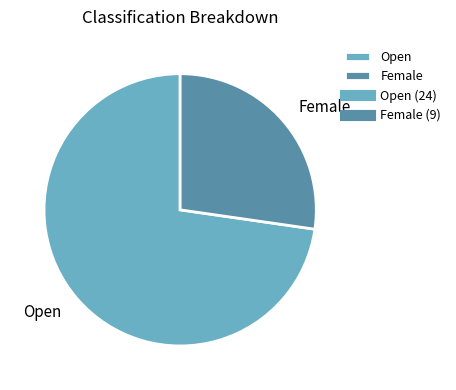

Which slice is the smallest?

Female